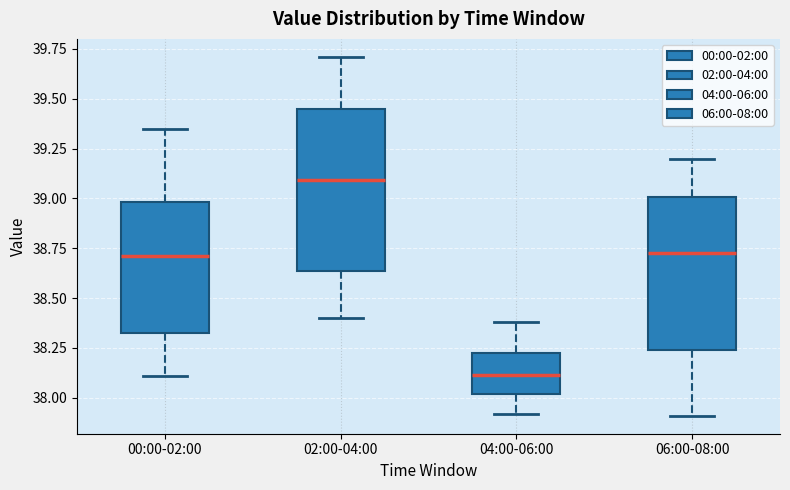

Reading left to right, read every box against the y-axis: the position of its median line, the range the box covers, and the ends of its whiskers. The values are not printed on the chart, so give them approximately, as read against the axis.

00:00-02:00: median 38.70, box 38.35 to 39.00, whiskers 38.10 to 39.35
02:00-04:00: median 39.10, box 38.65 to 39.45, whiskers 38.40 to 39.70
04:00-06:00: median 38.10, box 38.00 to 38.20, whiskers 37.90 to 38.40
06:00-08:00: median 38.75, box 38.25 to 39.00, whiskers 37.90 to 39.20